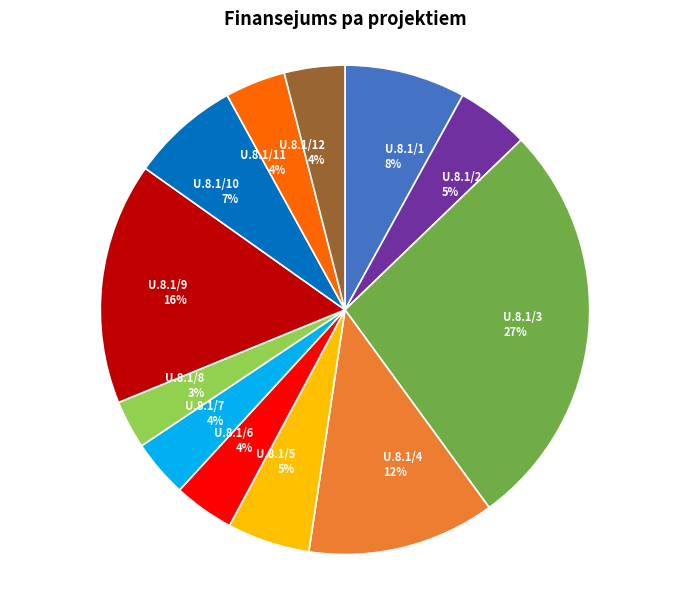

To the nearest percent, what portion does U.8.1/6 represent?

4%